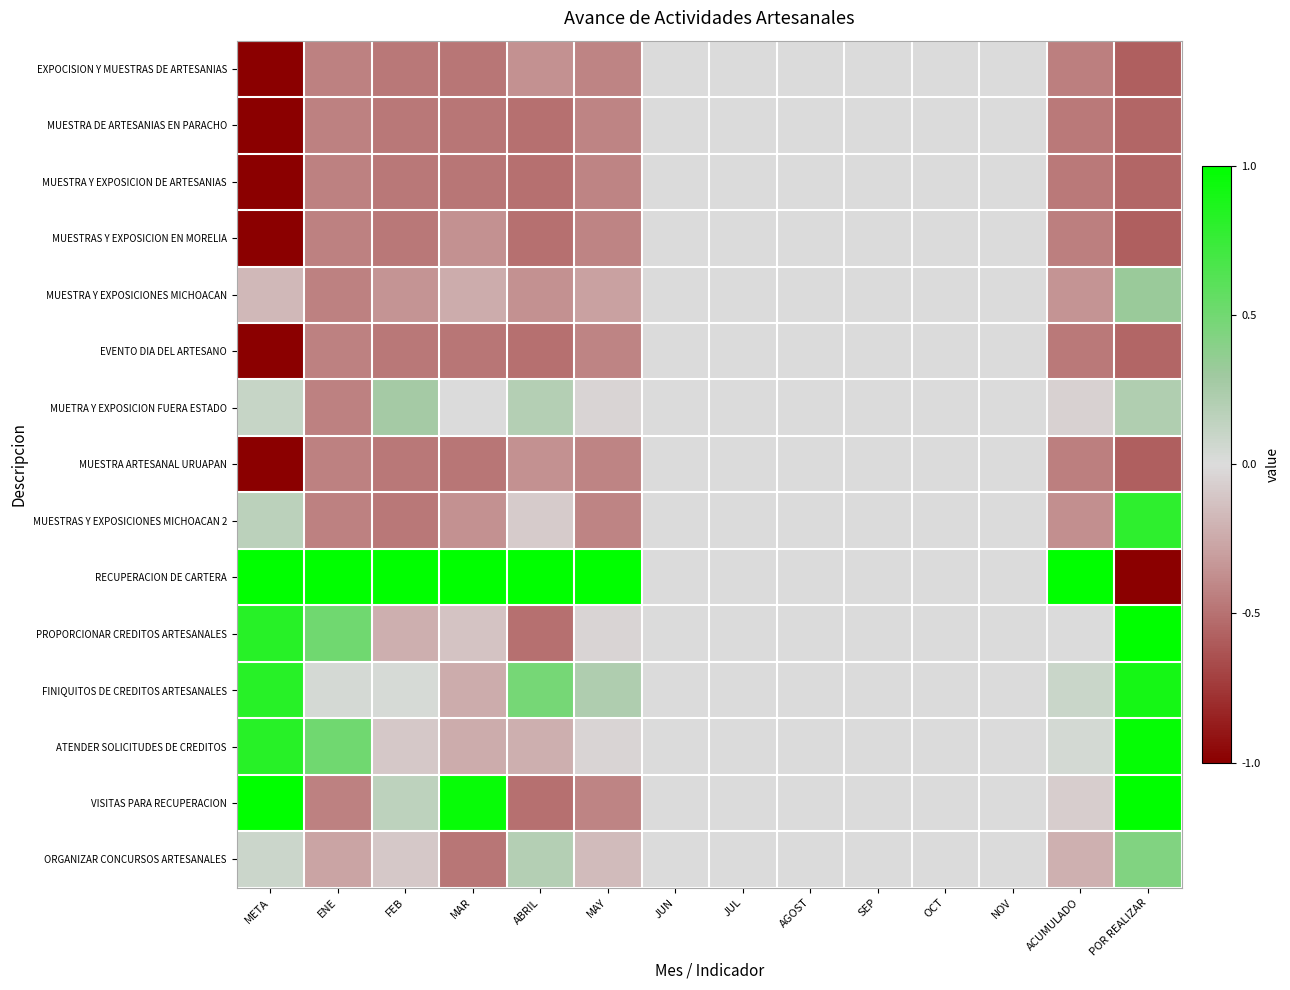

What is the smallest value displayed?

-1.0